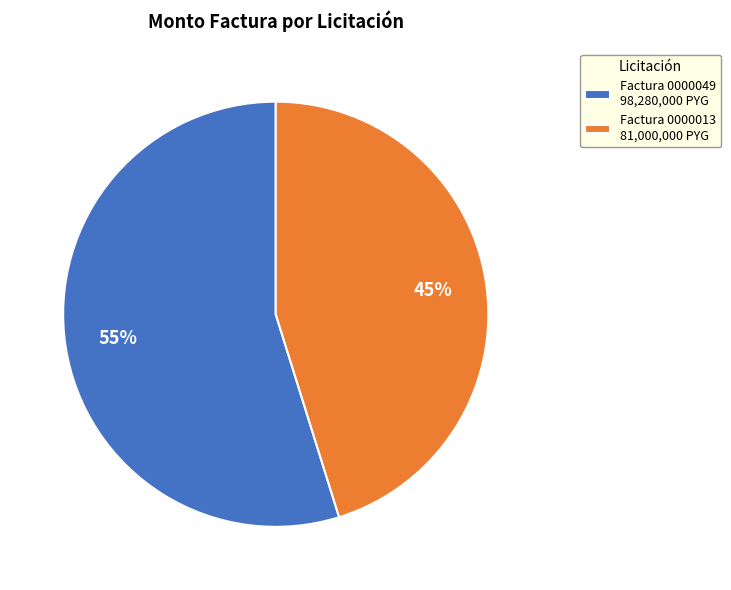

Approximately how many times larger is the value at Factura 0000013 81,000,000 PYG compared to Factura 0000049 98,280,000 PYG?

0.8